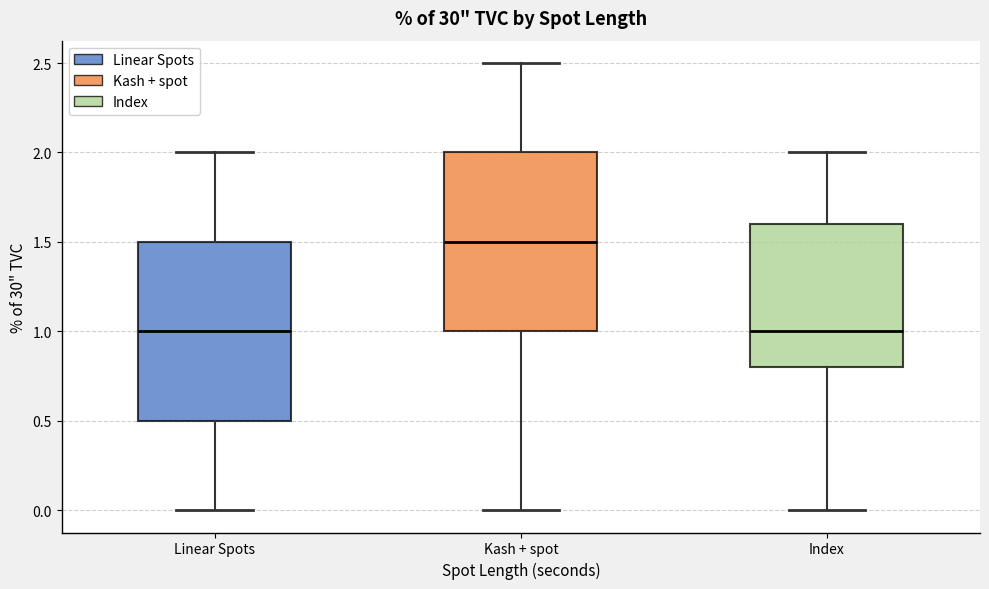

Where is the upper edge of the box for Index on the y-axis? The values are not printed on the chart, so give them approximately, as read against the axis.

1.6